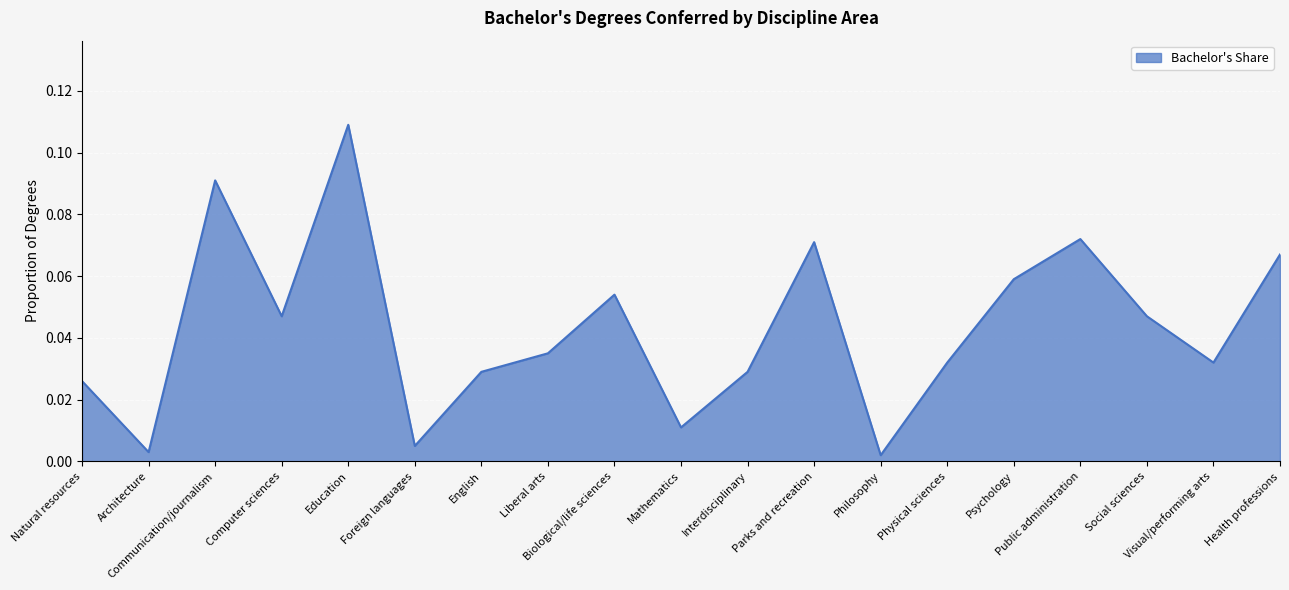

How many points are lower than both their immediate neighbors (excluding endpoints)?

6